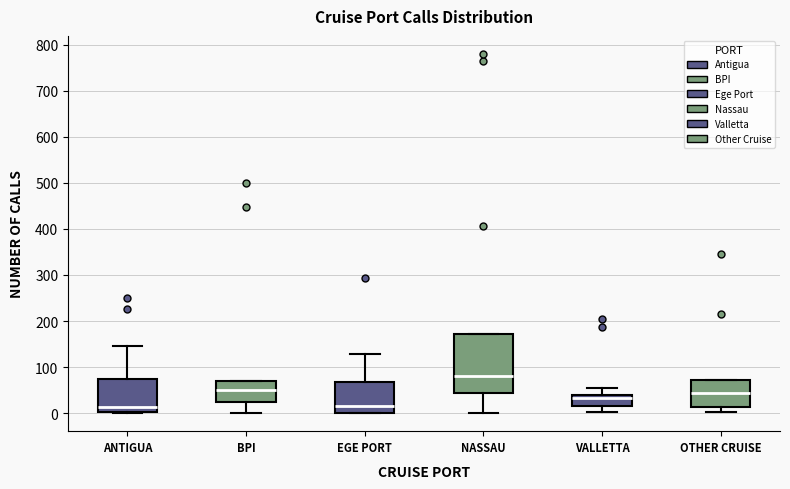

Reading left to right, read every box against the y-axis: the position of its median line, the range the box covers, and the ends of its whiskers. The values are not printed on the chart, so give them approximately, as read against the axis.

ANTIGUA: median 10, box 0 to 70, whiskers 0 to 150
BPI: median 50, box 20 to 70, whiskers 0 to 70
EGE PORT: median 20, box 0 to 70, whiskers 0 to 130
NASSAU: median 80, box 40 to 170, whiskers 0 to 170
VALLETTA: median 30, box 20 to 40, whiskers 0 to 50
OTHER CRUISE: median 40, box 10 to 70, whiskers 0 to 70